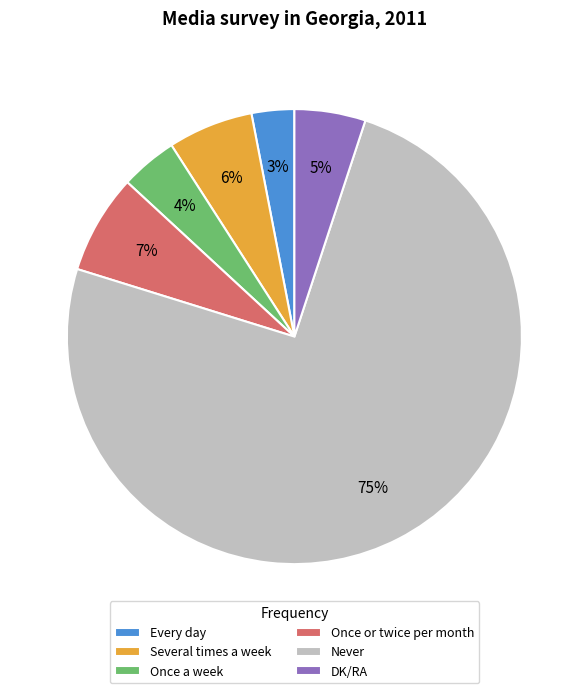

Is it true that Once or twice per month is 19% of the pie?

False